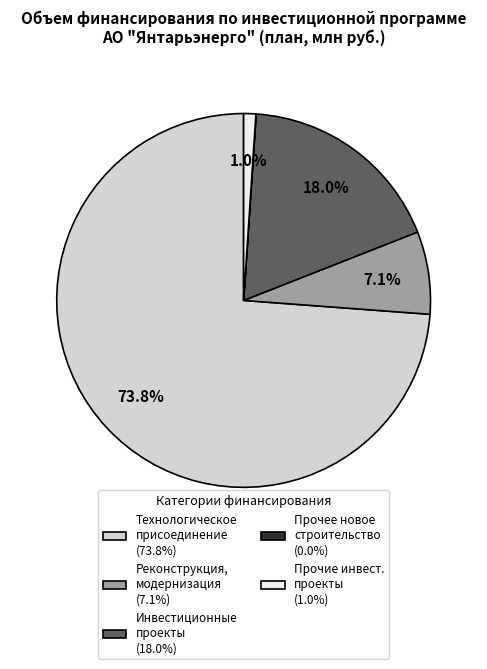

Is the sum of Реконструкция, модернизация (7.1%) and Инвестиционные проекты (18.0%) greater than half?

No